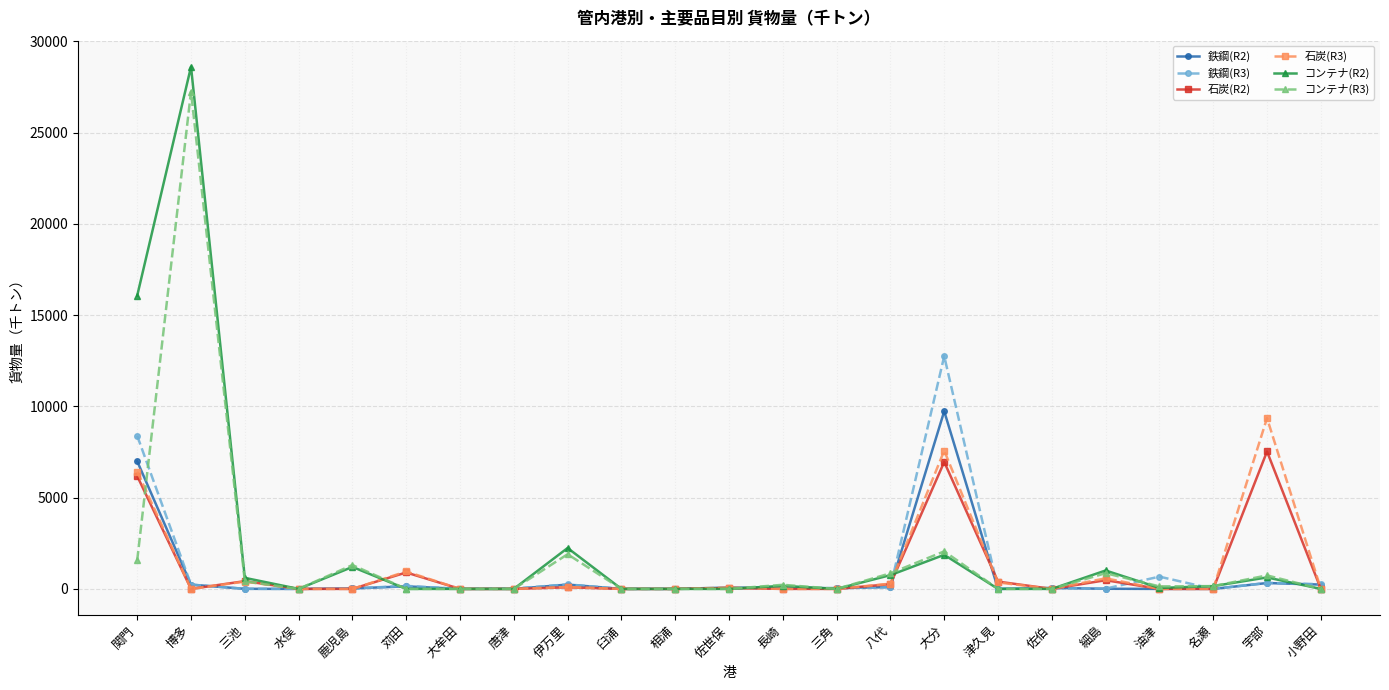

In 石炭(R2), how many points are higher than both neighbors (excluding endpoints)?

7